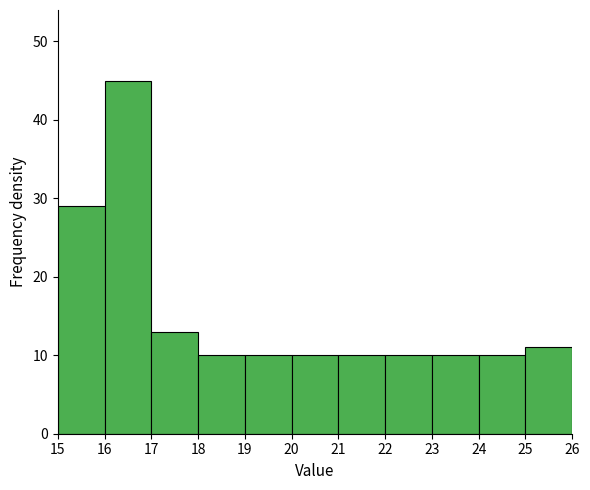

What is the height of the bar covering 17 to 18 on the x-axis? The values are not printed on the chart, so give them approximately, as read against the axis.

13